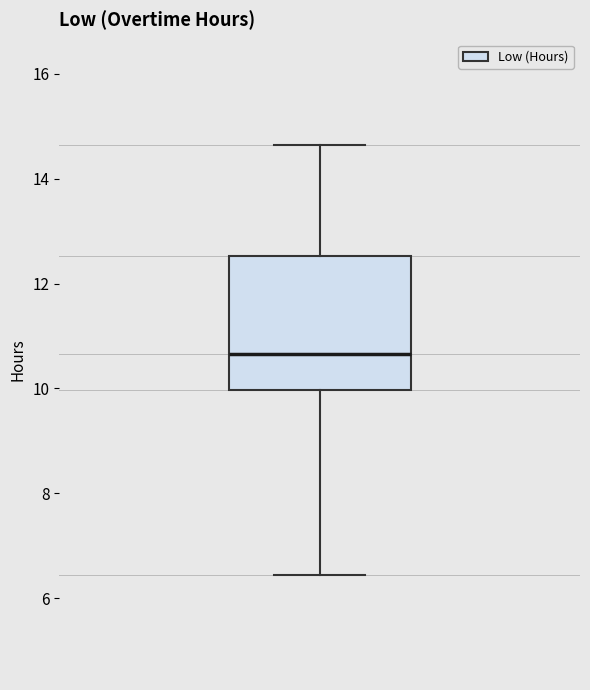

Read this box plot against the y-axis: the position of the median line, the range covered by the box, and the ends of both whiskers. The values are not printed on the chart, so give them approximately, as read against the axis.

median 10.6, box 10.0 to 12.6, whiskers 6.4 to 14.6